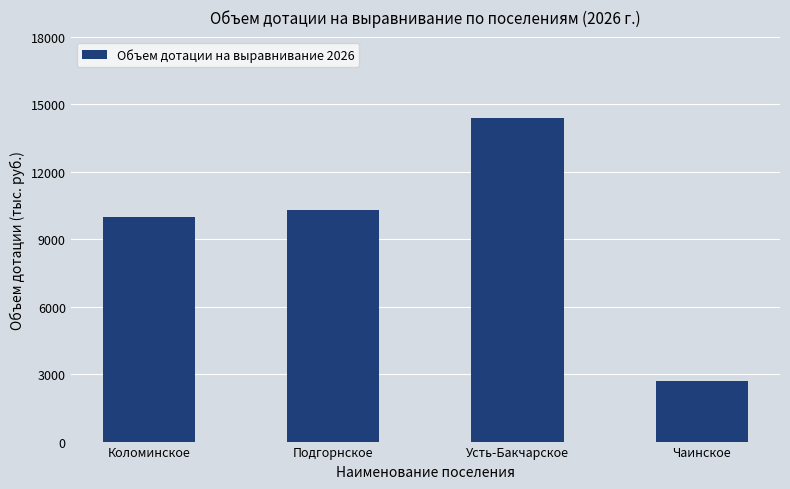

How many values are below 10287?

2